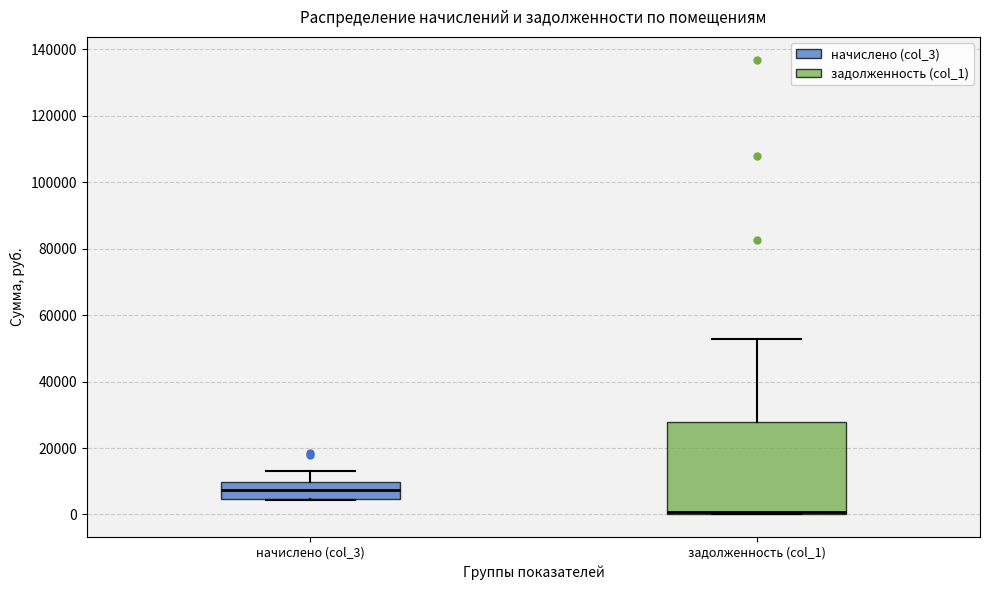

Which box's median line is the lowest?

задолженность (col_1)